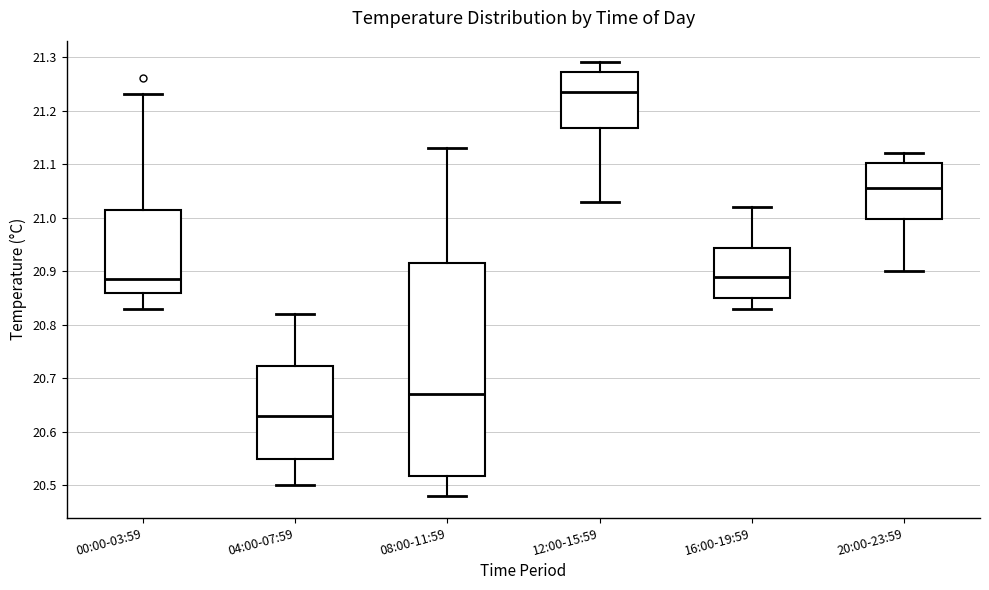

Where is the upper edge of the box for 16:00-19:59 on the y-axis? The values are not printed on the chart, so give them approximately, as read against the axis.

20.94